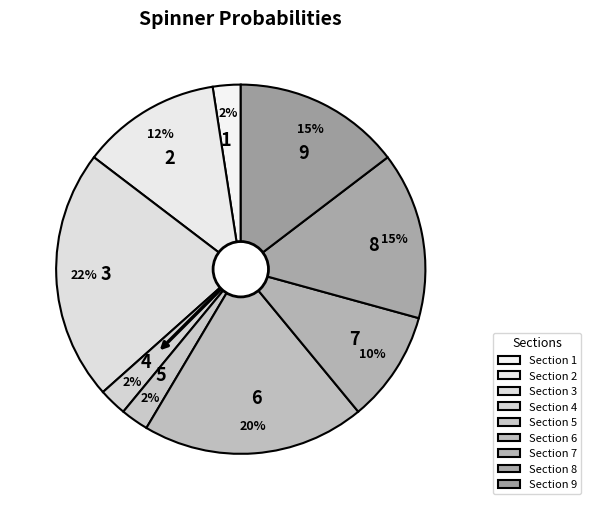

Is the sum of 2 and 7 greater than half?

No